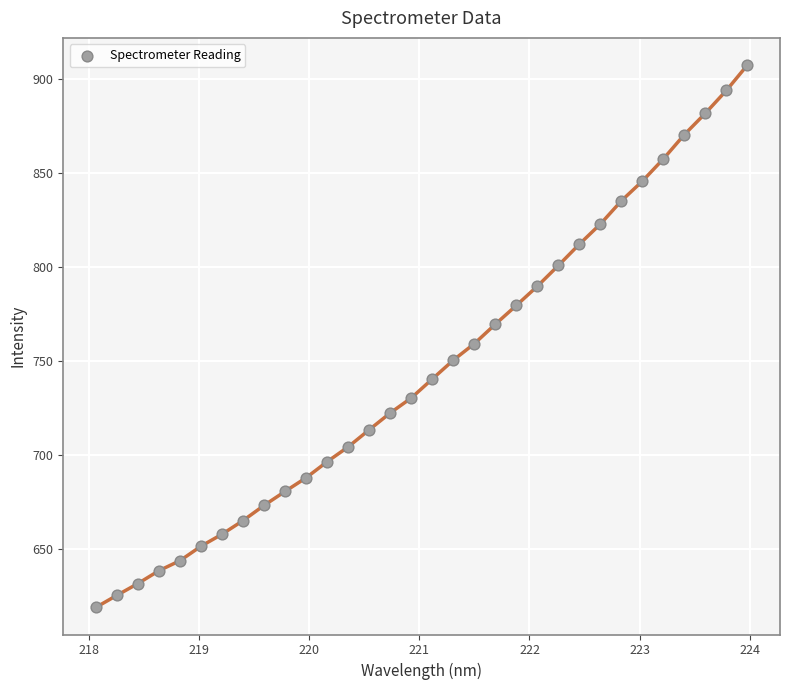

What is the range of X values (max minus min)?

5.9